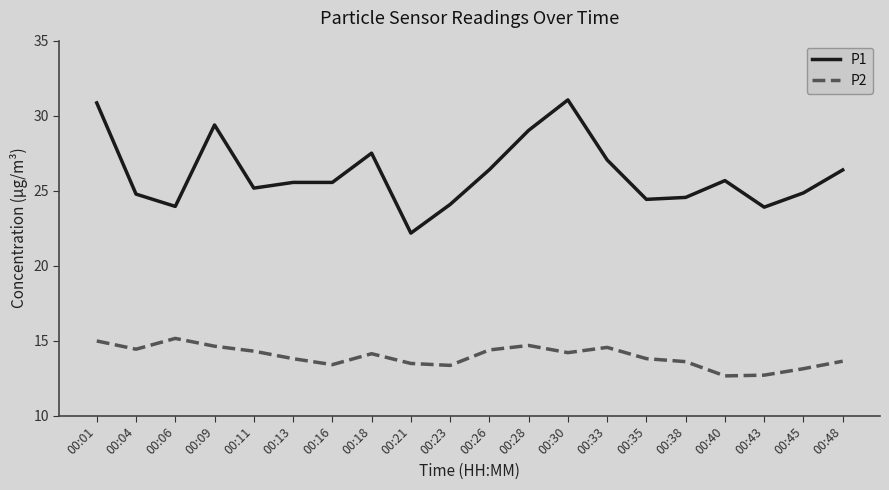

Which category has the lowest value in the P1 series?

00:21